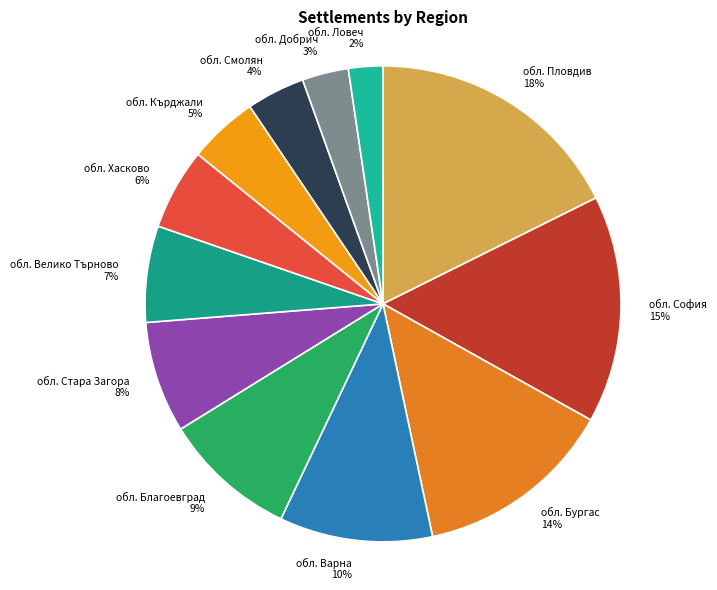

How many slices are in this pie chart?

12